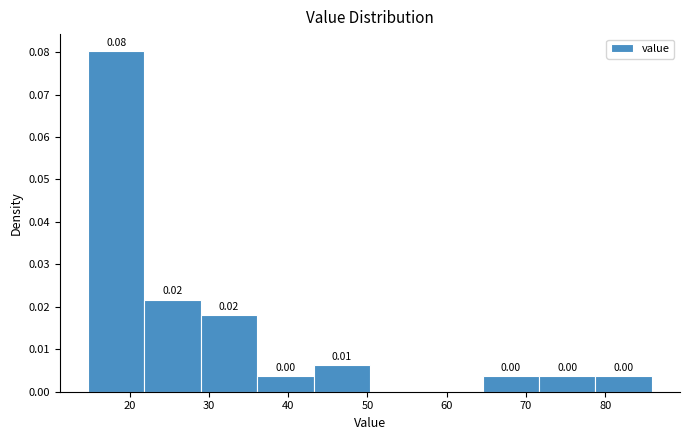

Which range on the x-axis has the tallest bar?

15 to 22